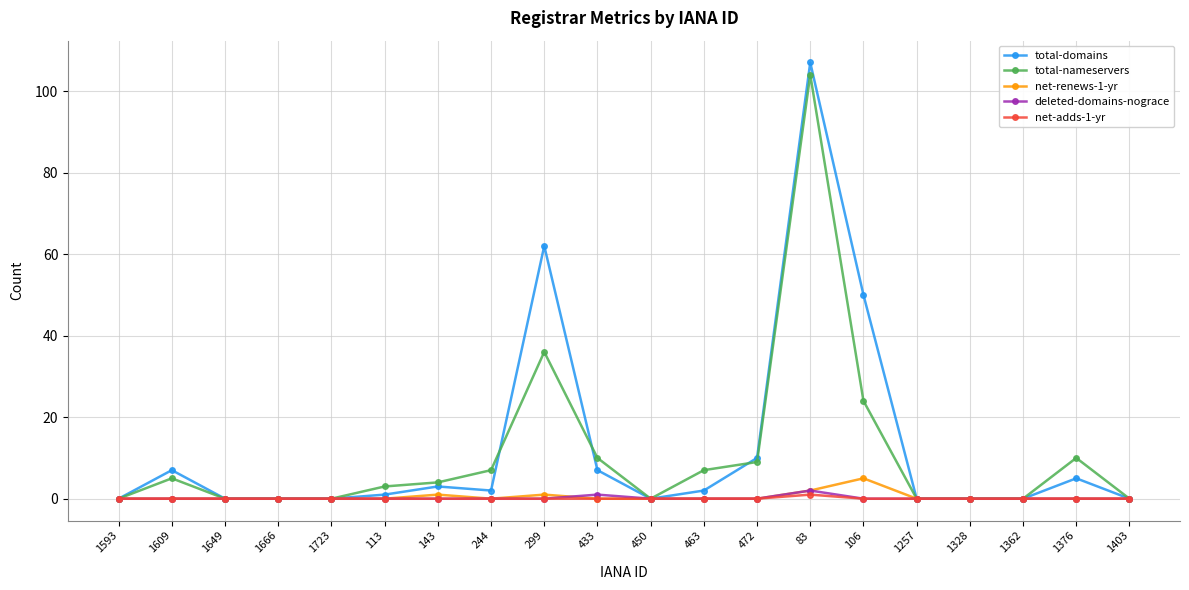

Where does the total-domains series first go above 2?

1609